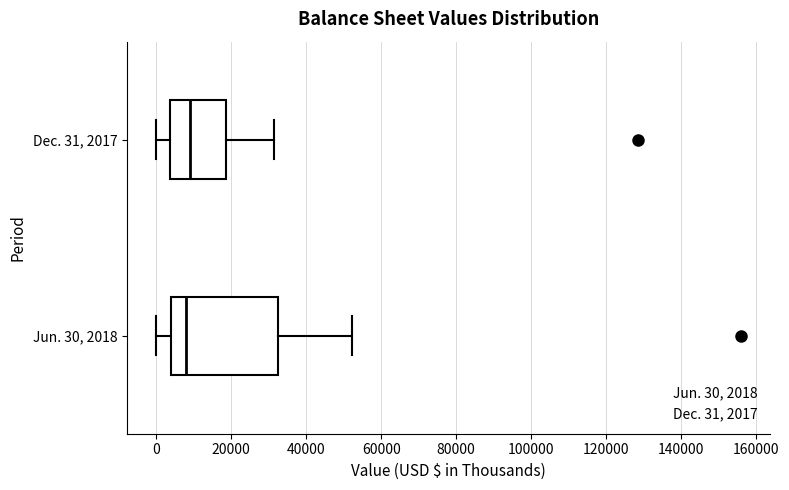

Reading bottom to top, read every box against the x-axis: the position of its median line, the range the box covers, and the ends of its whiskers. The values are not printed on the chart, so give them approximately, as read against the axis.

Jun. 30, 2018: median 8000, box 4000 to 32000, whiskers 0 to 52000
Dec. 31, 2017: median 10000, box 4000 to 18000, whiskers 0 to 32000